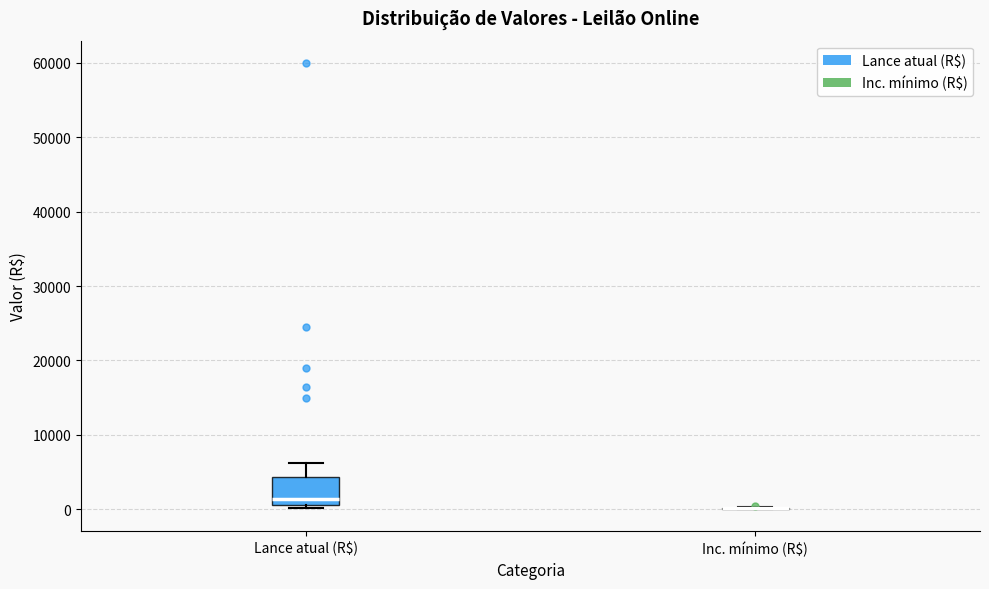

Reading left to right, read every box against the y-axis: the position of its median line, the range the box covers, and the ends of its whiskers. The values are not printed on the chart, so give them approximately, as read against the axis.

Lance atual (R$): median 1000 (just above the box's lower edge), box 1000 to 4000, whiskers 0 to 6000
Inc. mínimo (R$): box collapsed to a line at 0, whiskers 0 to 0